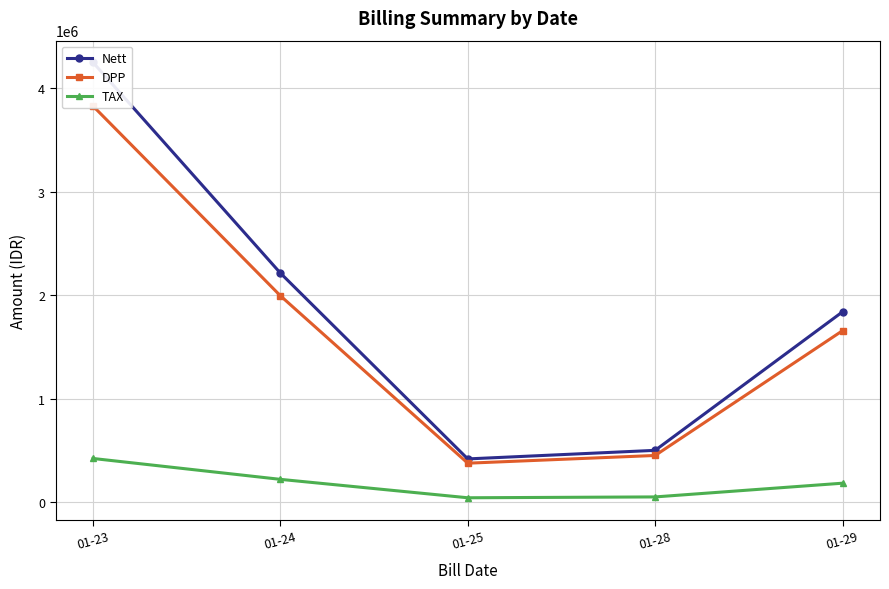

How many values in the TAX series exceed 182243?

2